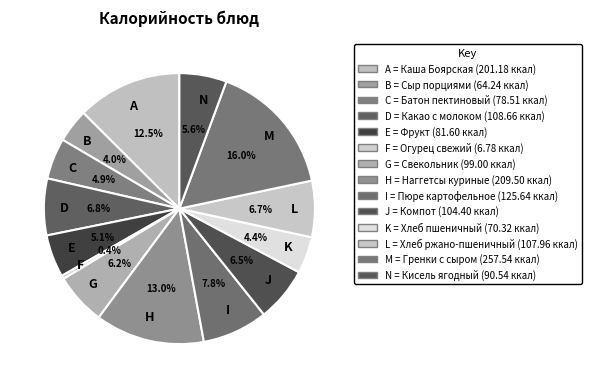

Between H and J, which is larger?

H